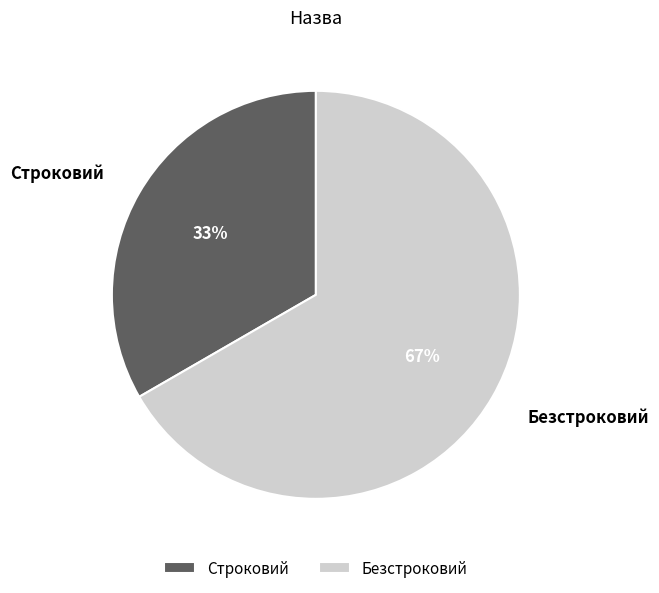

How many segments does this pie chart have?

2